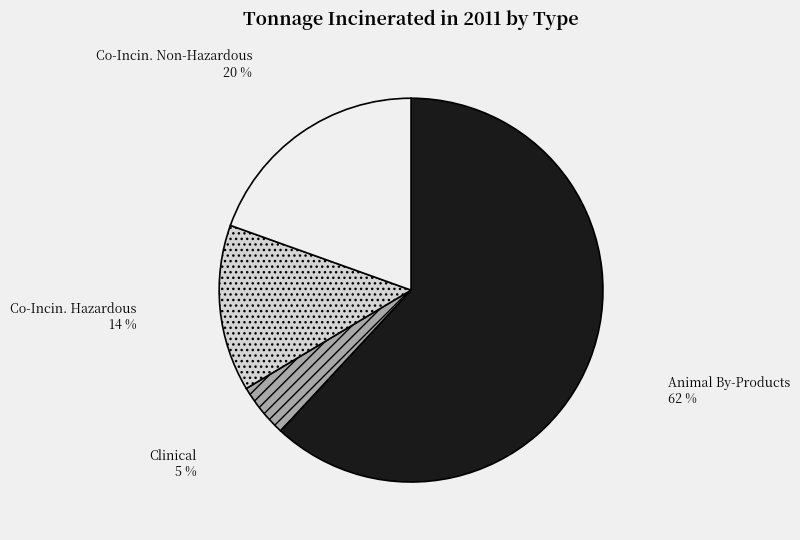

Is it true that Co-Incin. Non-Hazardous is 34% of the pie?

False